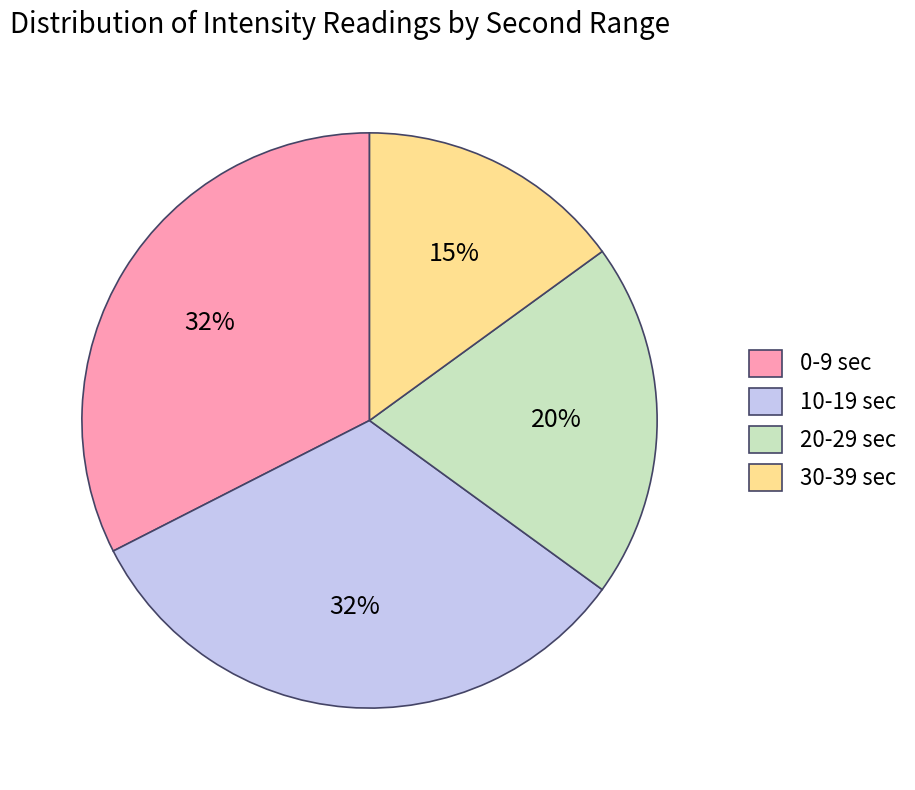

To the nearest percent, what is the average slice percentage?

25%